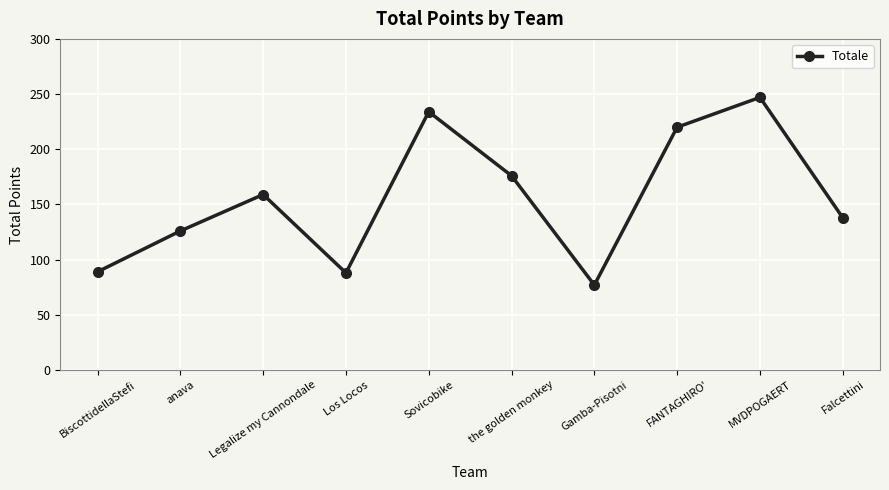

What is the maximum value shown in the chart?

247